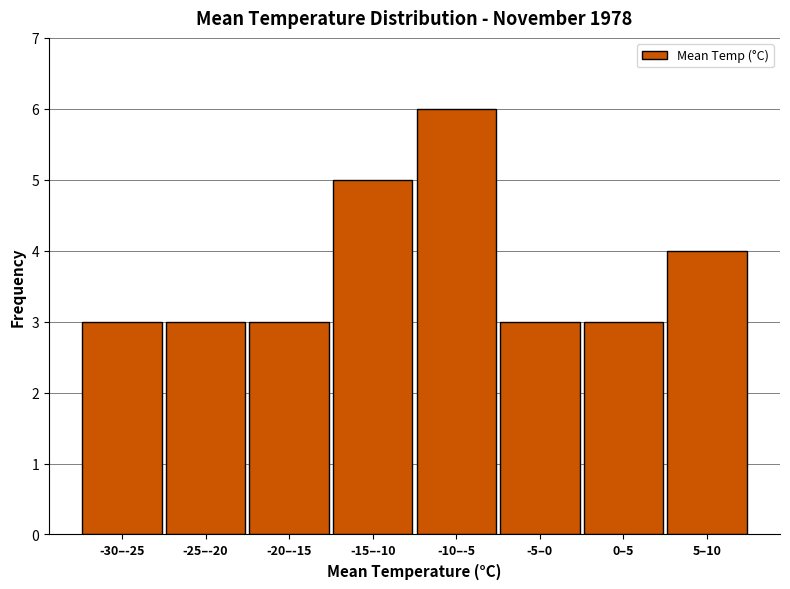

Reading right to left, transcribe all the data shown in this chart.

5–10=4	0–5=3	-5–0=3	-10–-5=6	-15–-10=5	-20–-15=3	-25–-20=3	-30–-25=3